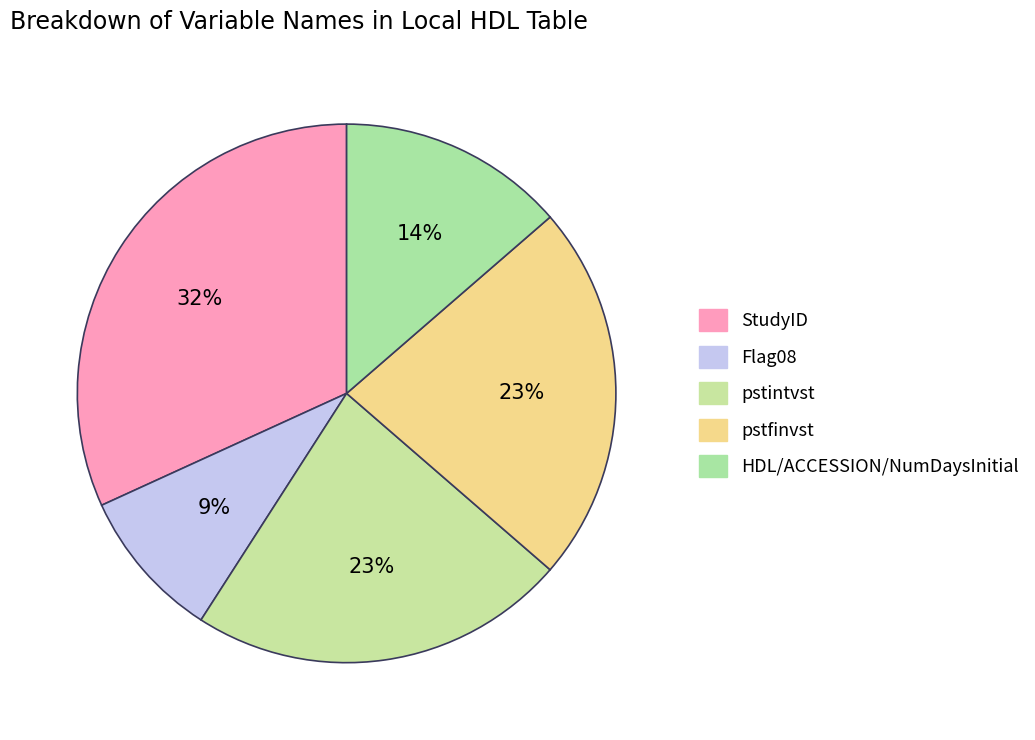

Do Flag08 and StudyID together represent more than half of the pie?

No